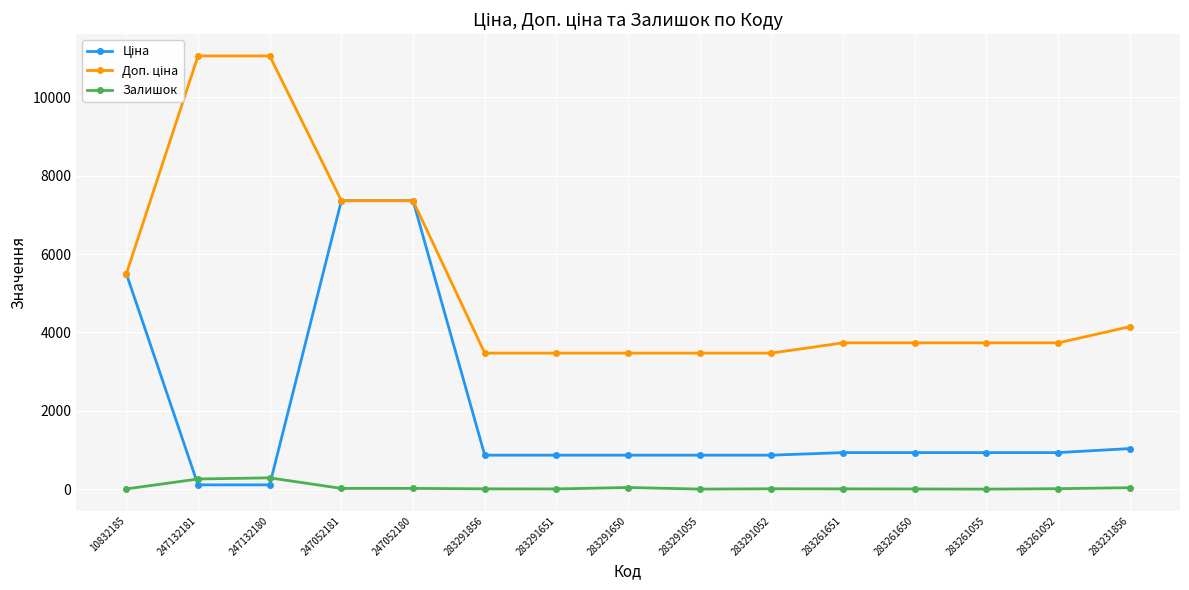

The Залишок series shows 6.0 at 283261650. True or false?

True